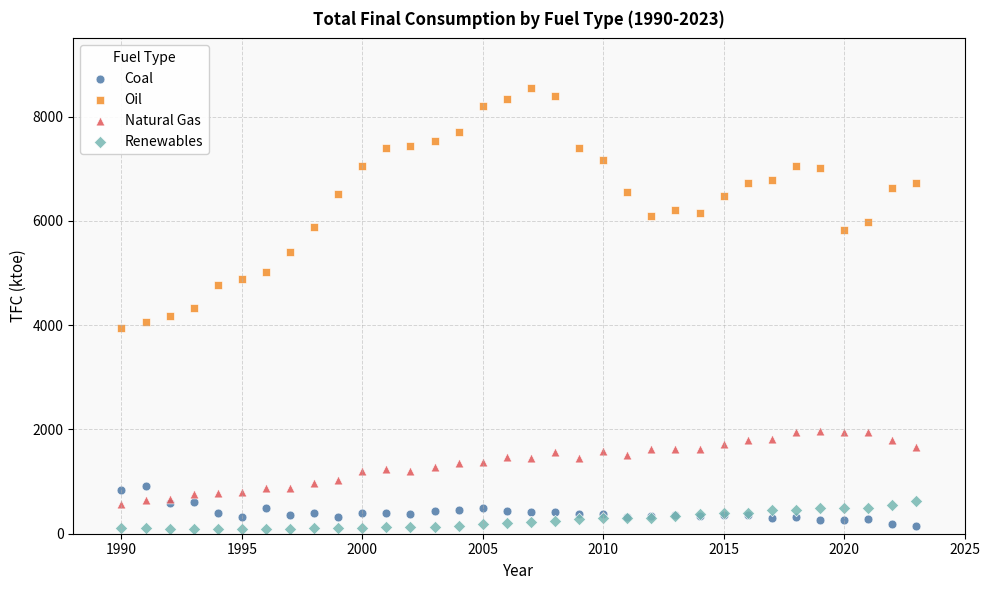

Which series has the largest Y range (max minus min)?

Oil